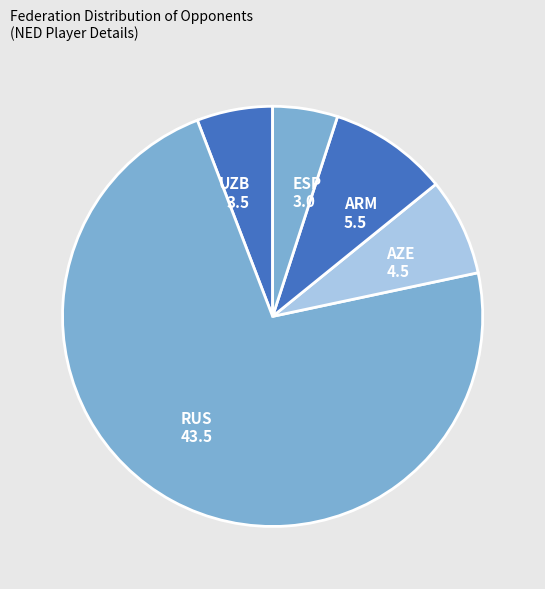

Which has a higher value, AZE 4.5 or UZB 3.5?

AZE 4.5